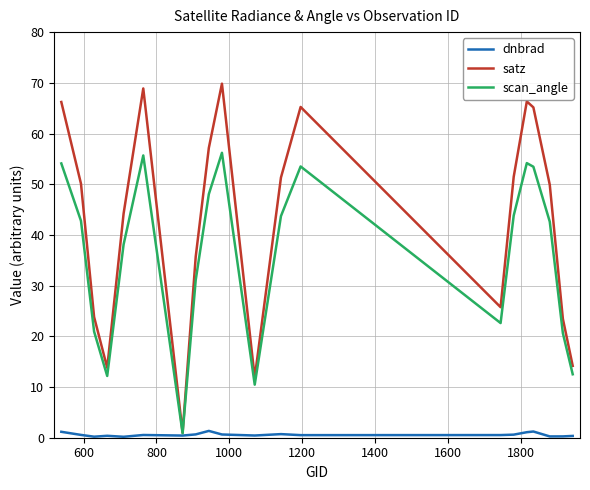

Which series has the widest spread of values?

satz